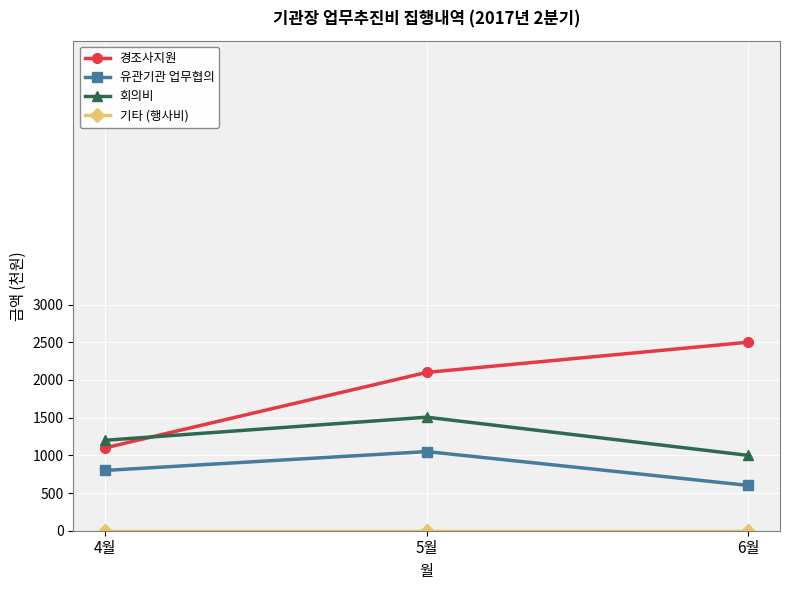

What is the total value across all series at 5월?

4656.0